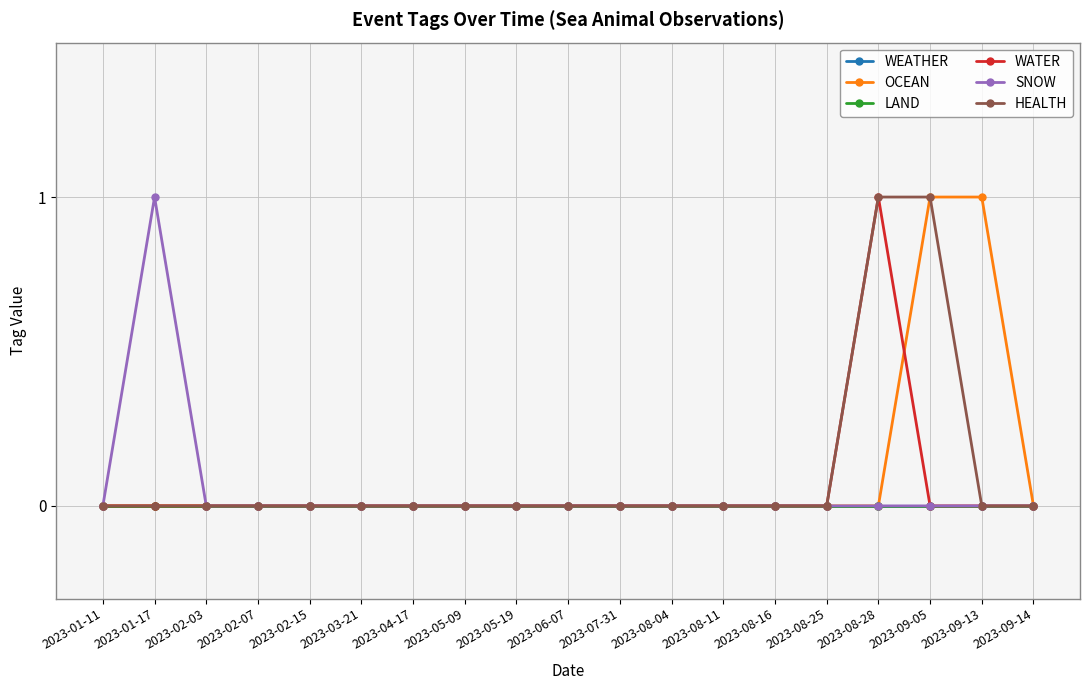

What are all the series names shown in the legend?

WEATHER, OCEAN, LAND, WATER, SNOW, HEALTH